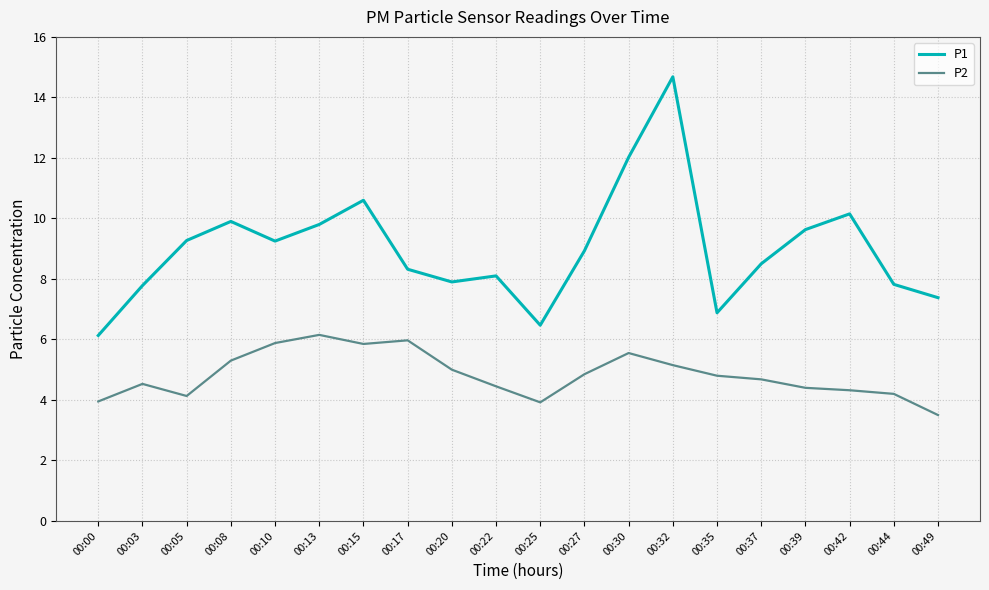

True or false: P1 and P2 cross at least once.

False